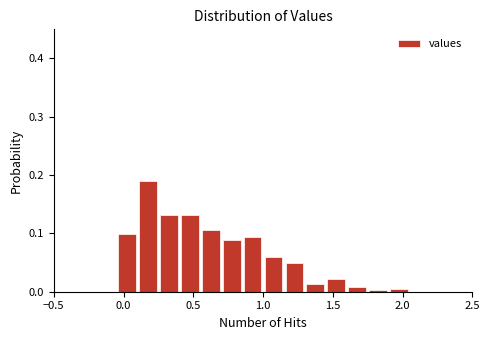

Read against the x-axis, roughly where is the centre of the tallest bar?

0.20